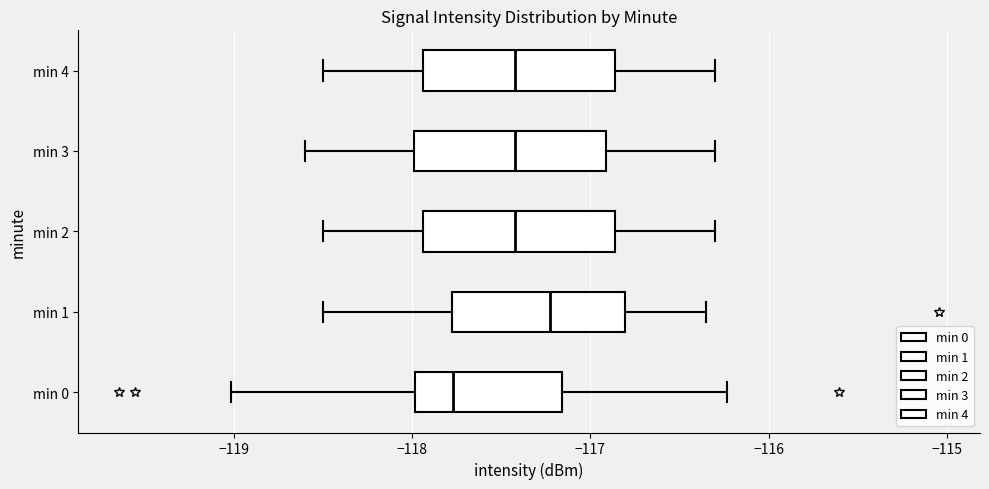

Which box has the furthest to the right median line?

min 1